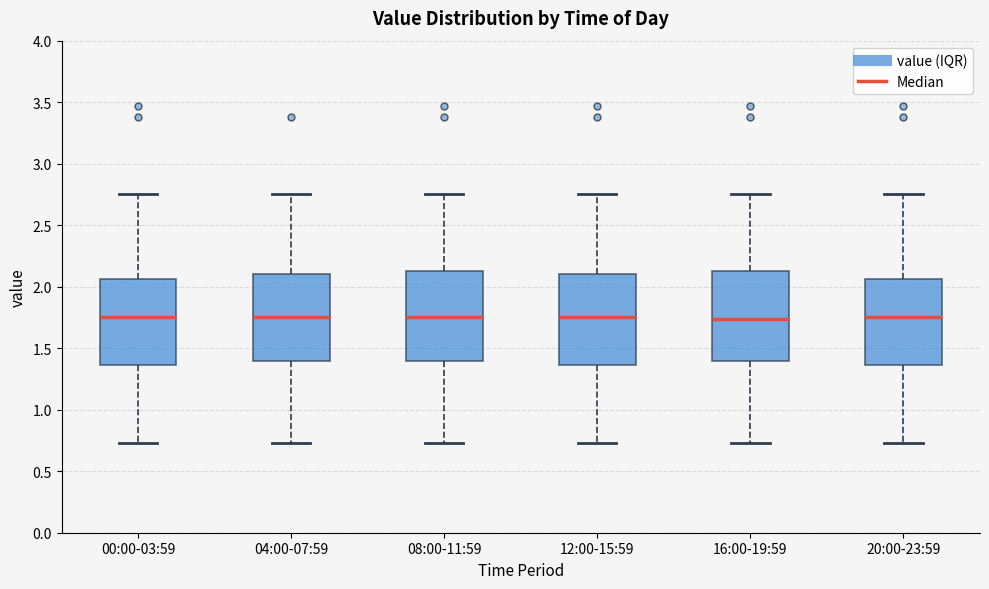

Reading left to right, transcribe this box plot: for each box, give where its median line is, the range the box spans, and where its two whiskers end, as read against the y-axis. The values are not printed on the chart, so give them approximately, as read against the axis.

00:00-03:59: median 1.75, box 1.35 to 2.05, whiskers 0.75 to 2.75
04:00-07:59: median 1.75, box 1.40 to 2.10, whiskers 0.75 to 2.75
08:00-11:59: median 1.75, box 1.40 to 2.15, whiskers 0.75 to 2.75
12:00-15:59: median 1.75, box 1.35 to 2.10, whiskers 0.75 to 2.75
16:00-19:59: median 1.75, box 1.40 to 2.15, whiskers 0.75 to 2.75
20:00-23:59: median 1.75, box 1.35 to 2.05, whiskers 0.75 to 2.75